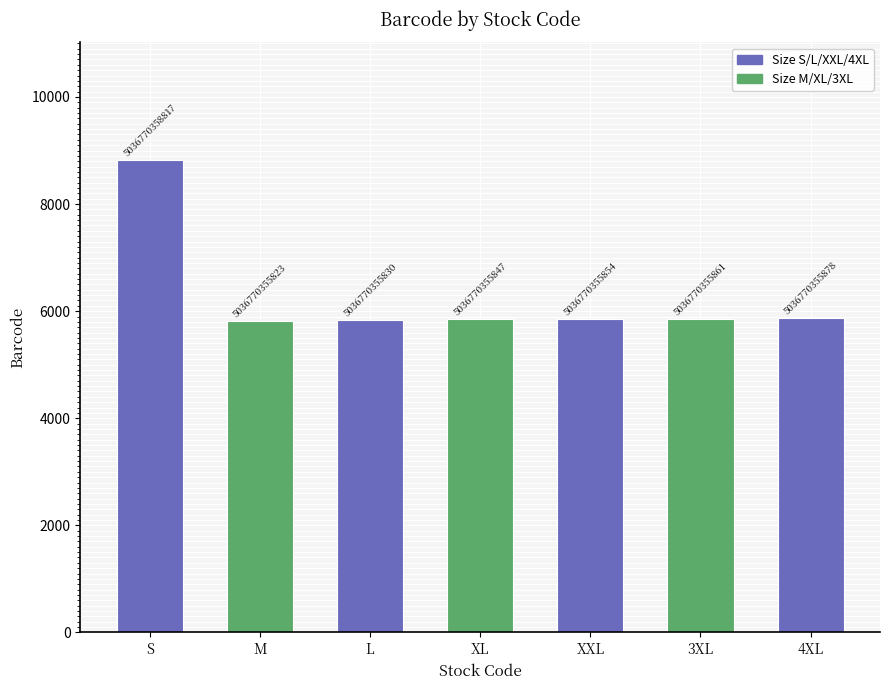

Does the chart contain any negative values?

No